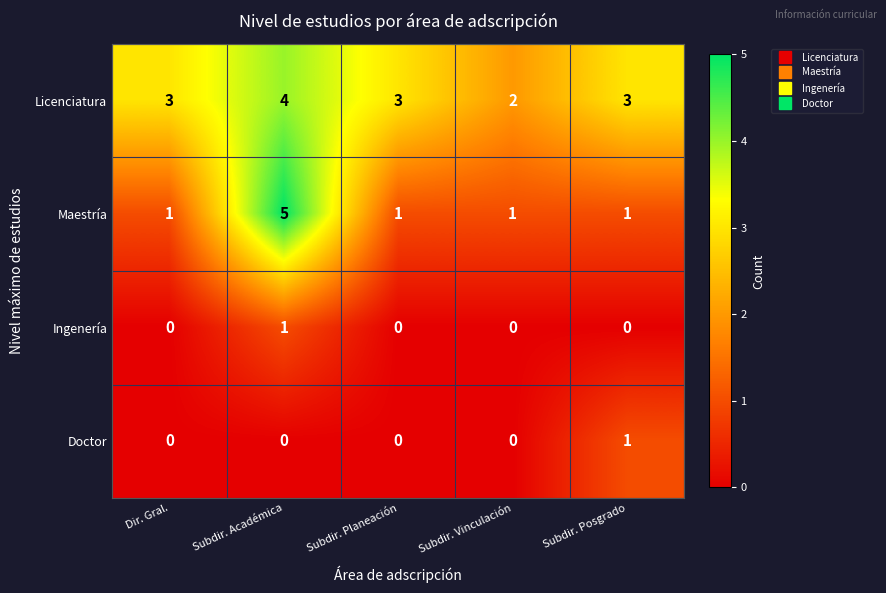

Which category has the highest value across all series?

Subdir. Académica